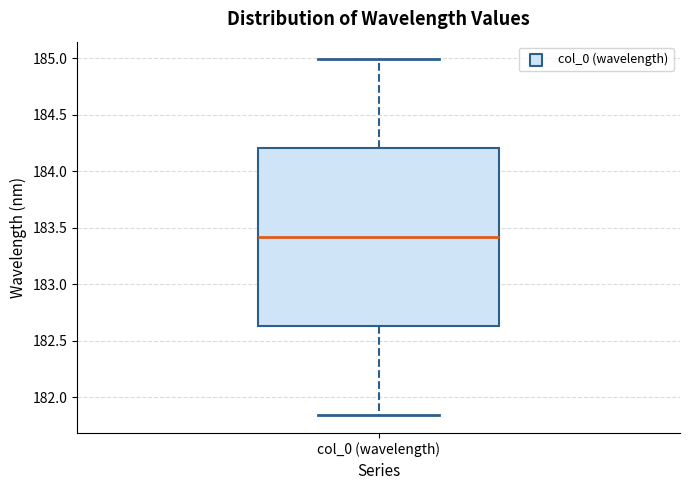

Transcribe this box plot: give where the median line is, the range the box spans, and where the two whiskers end, as read against the y-axis. The values are not printed on the chart, so give them approximately, as read against the axis.

median 183.40, box 182.65 to 184.20, whiskers 181.85 to 185.00